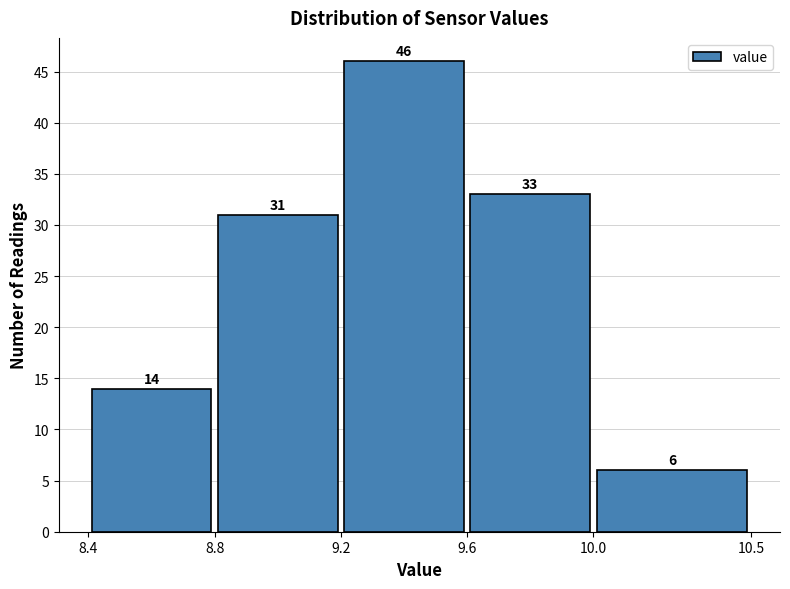

Reading left to right, list every bar in this chart as the range it spans on the x-axis followed by its height.

8.4 to 8.8: 14
8.8 to 9.2: 31
9.2 to 9.6: 46
9.6 to 10.0: 33
10.0 to 10.5: 6